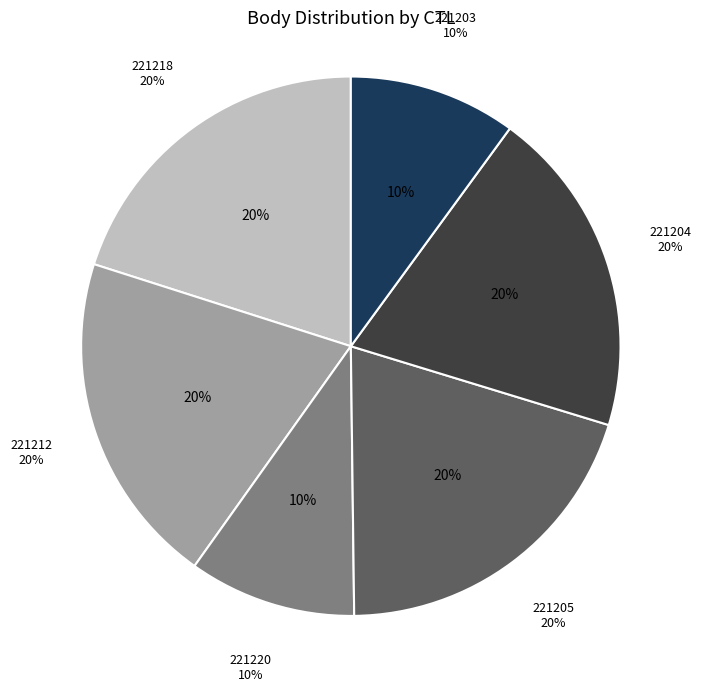

Does 221204 account for over 50% of the chart?

No